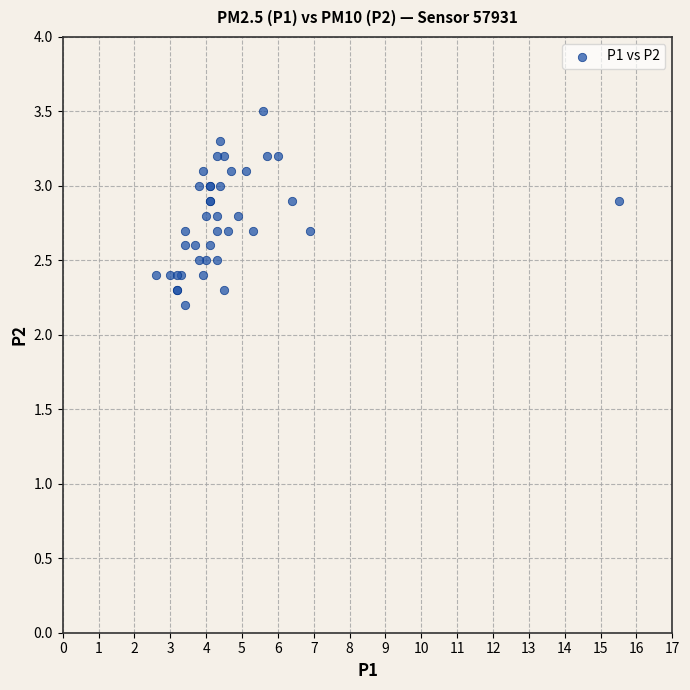

What Y value in the scatter plot is closest to 2?

2.2